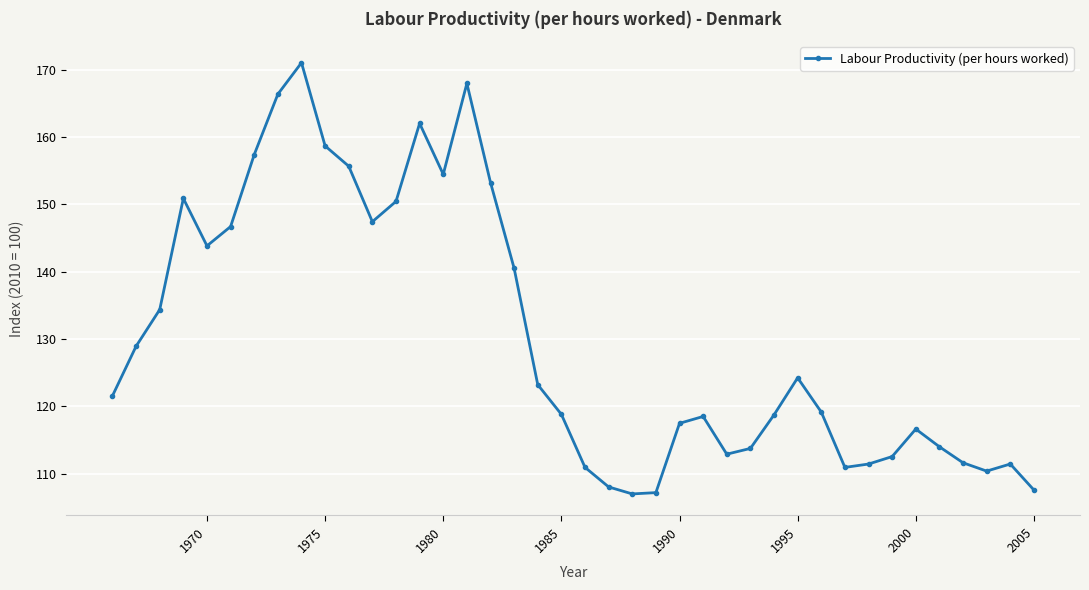

True or false: the data has more than 2 interior local peaks.

True